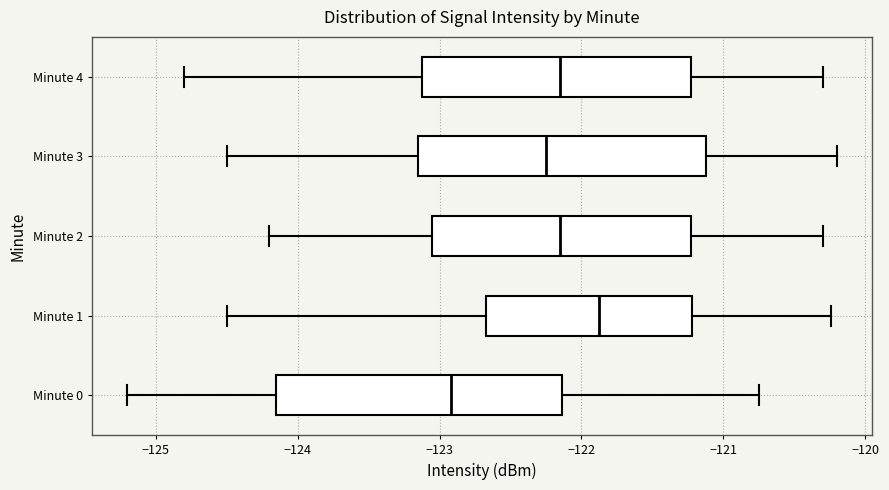

Reading bottom to top, transcribe this box plot: for each box, give where its median line is, the range the box spans, and where its two whiskers end, as read against the x-axis. The values are not printed on the chart, so give them approximately, as read against the axis.

Minute 0: median -122.9, box -124.2 to -122.1, whiskers -125.2 to -120.7
Minute 1: median -121.9, box -122.7 to -121.2, whiskers -124.5 to -120.2
Minute 2: median -122.1, box -123.0 to -121.2, whiskers -124.2 to -120.3
Minute 3: median -122.2, box -123.1 to -121.1, whiskers -124.5 to -120.2
Minute 4: median -122.1, box -123.1 to -121.2, whiskers -124.8 to -120.3